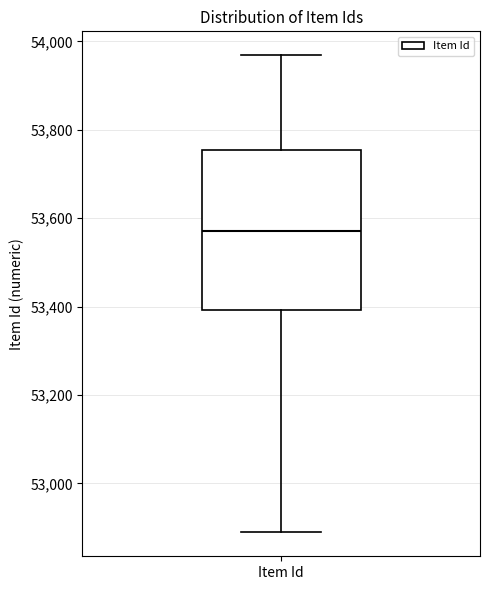

Transcribe this box plot: give where the median line is, the range the box spans, and where the two whiskers end, as read against the y-axis. The values are not printed on the chart, so give them approximately, as read against the axis.

median 53580, box 53400 to 53760, whiskers 52880 to 53960